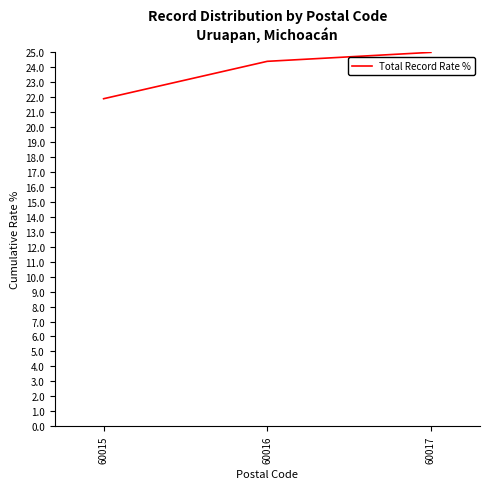

Where is the data nearest to the value 23?

60015